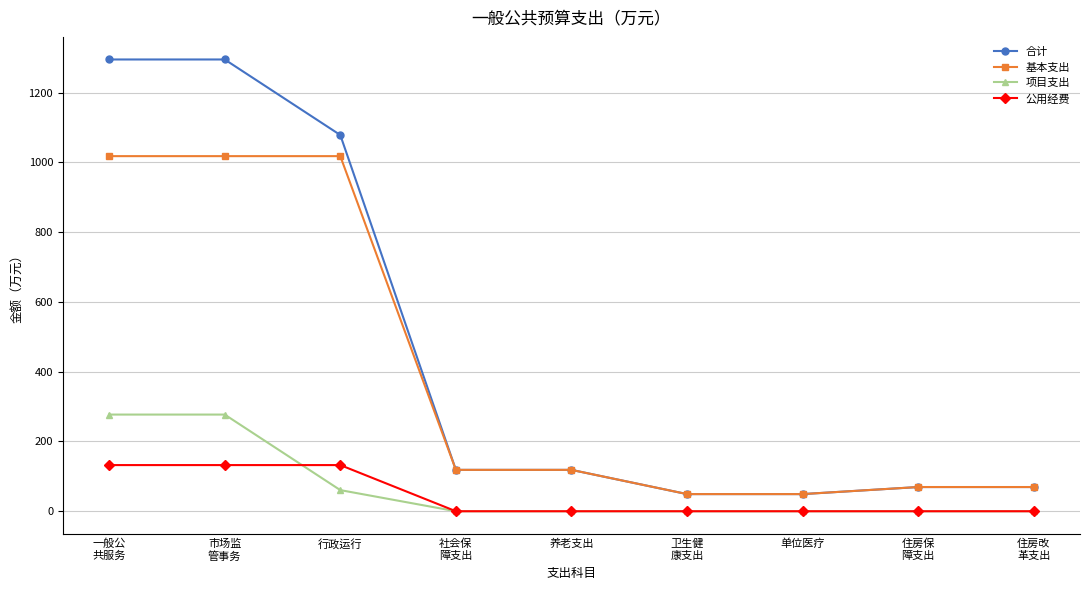

What is the highest value of the 基本支出 series?

1017.8